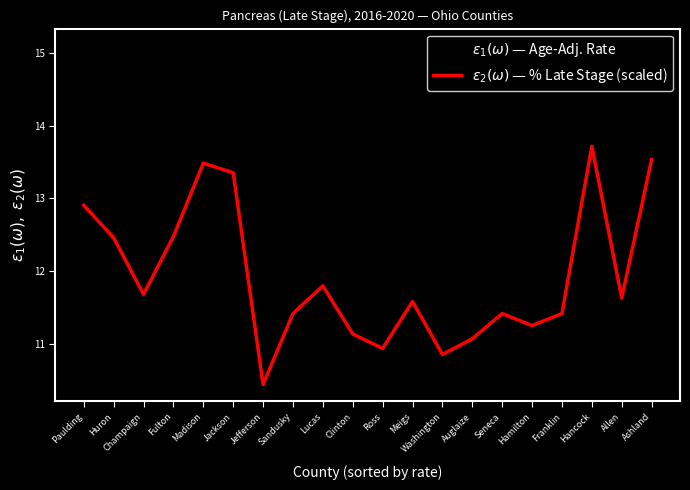

Reading left to right, what are all the values shown in this chart?

$\varepsilon_1(\omega)$ — Age-Adj. Rate: 15.1	13.5	12.7	12.6	12.4	12.1	12.0	12.0	11.8	11.7	11.7	11.6	11.4	11.4	11.3	11.2	11.1	11.0	11.0	10.9
$\varepsilon_2(\omega)$ — % Late Stage (scaled): 12.9	12.5	11.7	12.5	13.5	13.3	10.4	11.4	11.8	11.1	10.9	11.6	10.9	11.1	11.4	11.2	11.4	13.7	11.6	13.5